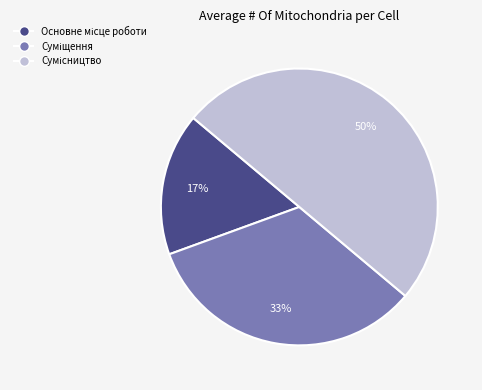

To the nearest percent, what is the average slice percentage?

33%